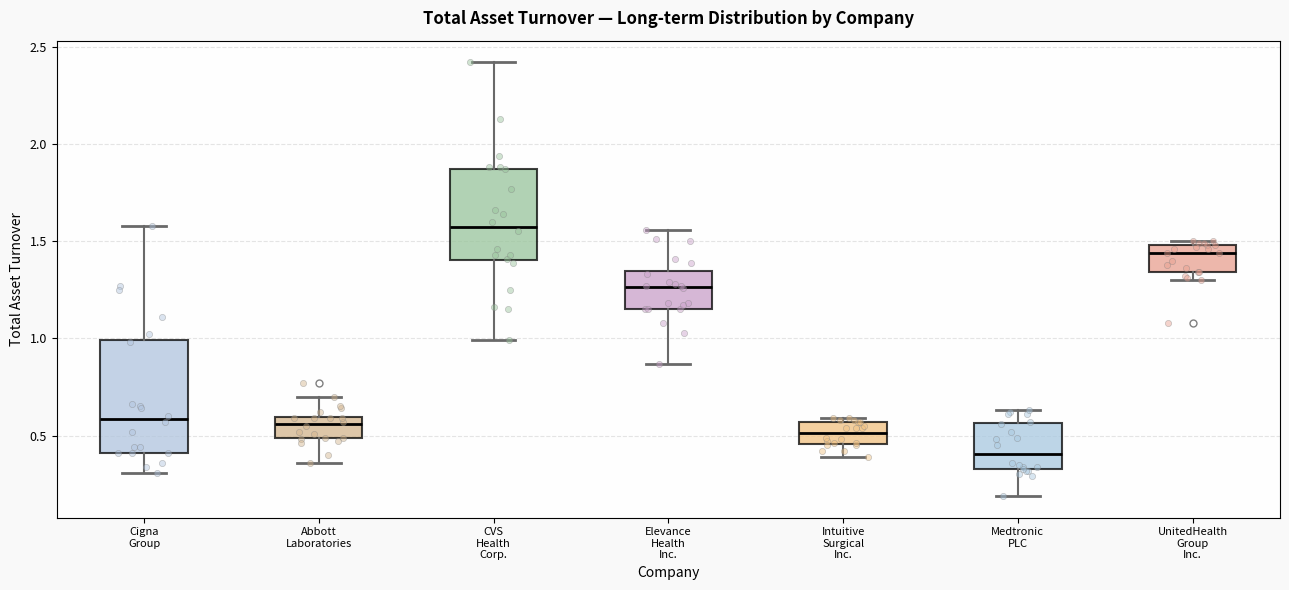

Where is the upper edge of the box for Cigna Group on the y-axis? The values are not printed on the chart, so give them approximately, as read against the axis.

1.00